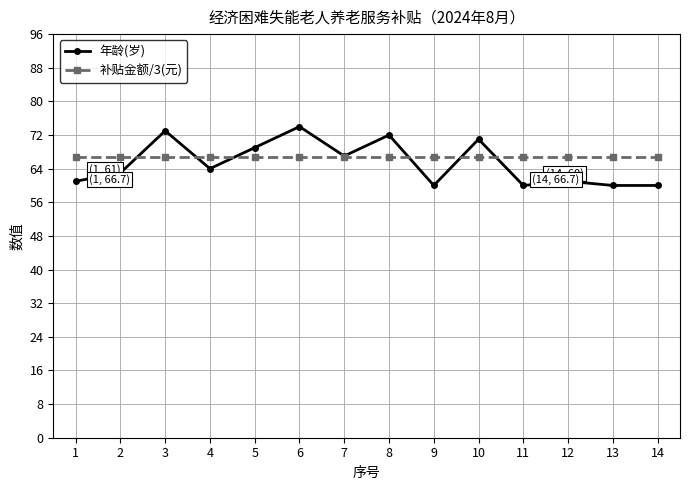

What is the total value across all series at 11?

126.7